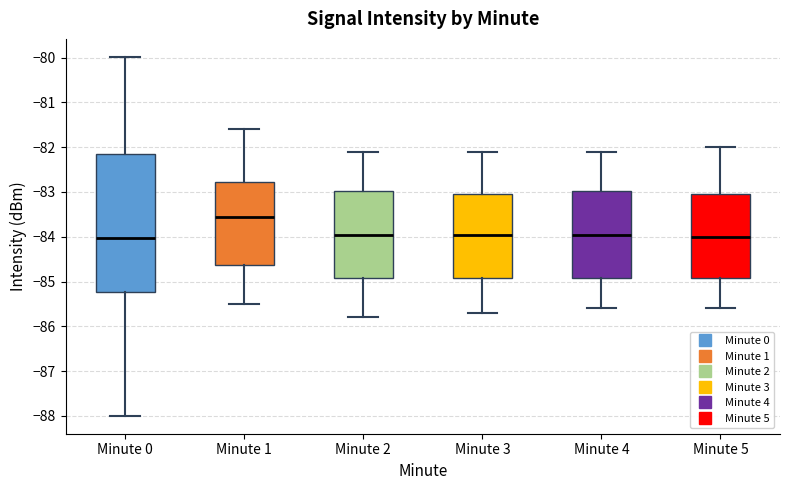

Reading left to right, transcribe this box plot: for each box, give where its median line is, the range the box spans, and where its two whiskers end, as read against the y-axis. The values are not printed on the chart, so give them approximately, as read against the axis.

Minute 0: median -84.0, box -85.2 to -82.2, whiskers -88.0 to -80.0
Minute 1: median -83.5, box -84.6 to -82.8, whiskers -85.5 to -81.6
Minute 2: median -83.9, box -84.9 to -83.0, whiskers -85.8 to -82.1
Minute 3: median -83.9, box -84.9 to -83.0, whiskers -85.7 to -82.1
Minute 4: median -83.9, box -84.9 to -83.0, whiskers -85.6 to -82.1
Minute 5: median -84.0, box -84.9 to -83.0, whiskers -85.6 to -82.0